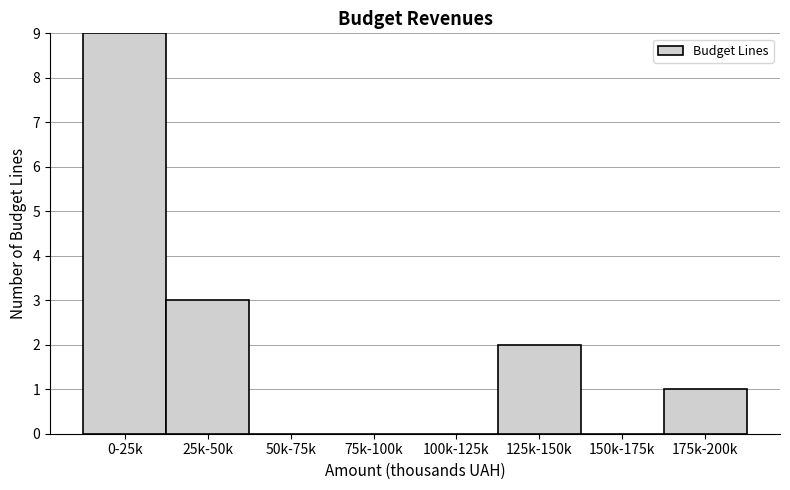

Reading right to left, extract all data points from this chart.

175k-200k=1	150k-175k=0	125k-150k=2	100k-125k=0	75k-100k=0	50k-75k=0	25k-50k=3	0-25k=9